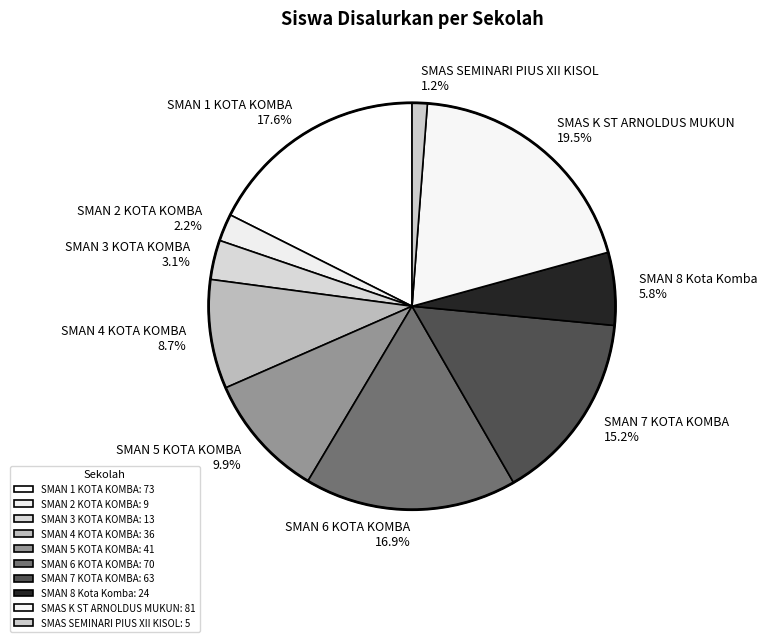

Do SMAN 4 KOTA KOMBA and SMAS K ST ARNOLDUS MUKUN together represent more than half of the pie?

No